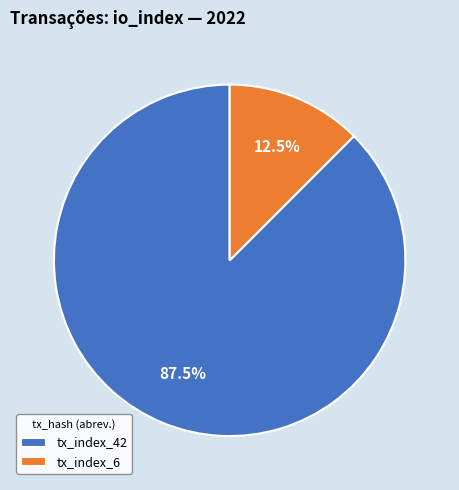

Which slice is the largest?

tx_index_42